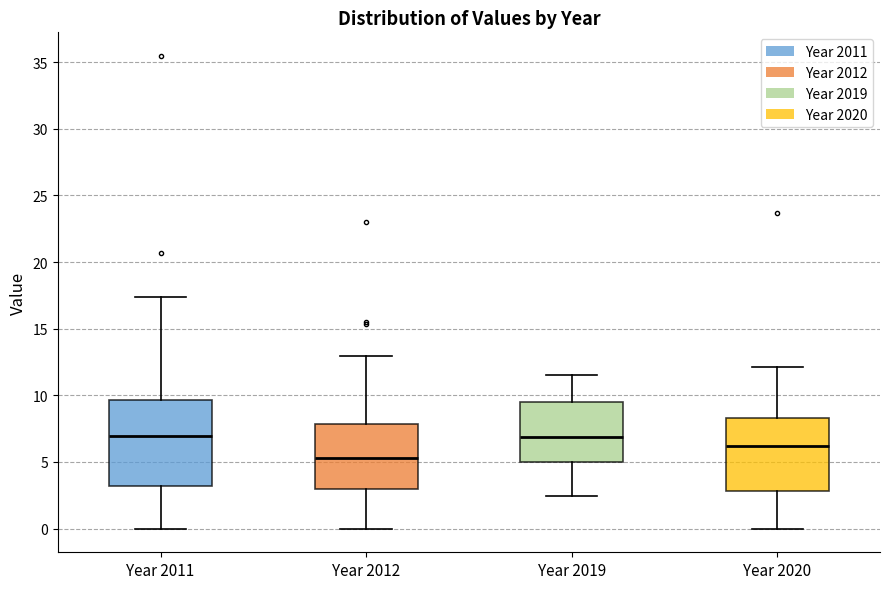

Reading left to right, transcribe this box plot: for each box, give where its median line is, the range the box spans, and where its two whiskers end, as read against the y-axis. The values are not printed on the chart, so give them approximately, as read against the axis.

Year 2011: median 7.0, box 3.0 to 9.5, whiskers 0.0 to 17.5
Year 2012: median 5.5, box 3.0 to 8.0, whiskers 0.0 to 13.0
Year 2019: median 7.0, box 5.0 to 9.5, whiskers 2.5 to 11.5
Year 2020: median 6.0, box 3.0 to 8.5, whiskers 0.0 to 12.0